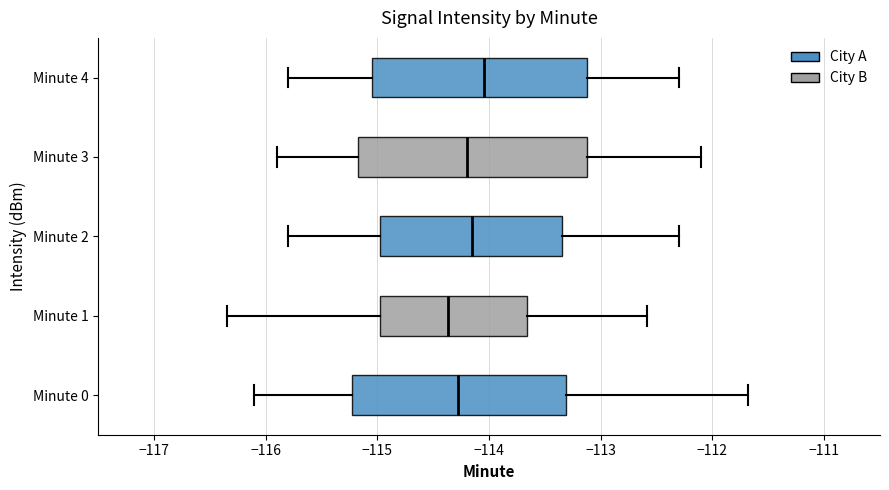

Comparing the boxes themselves (not the whiskers), which one is the widest?

Minute 3